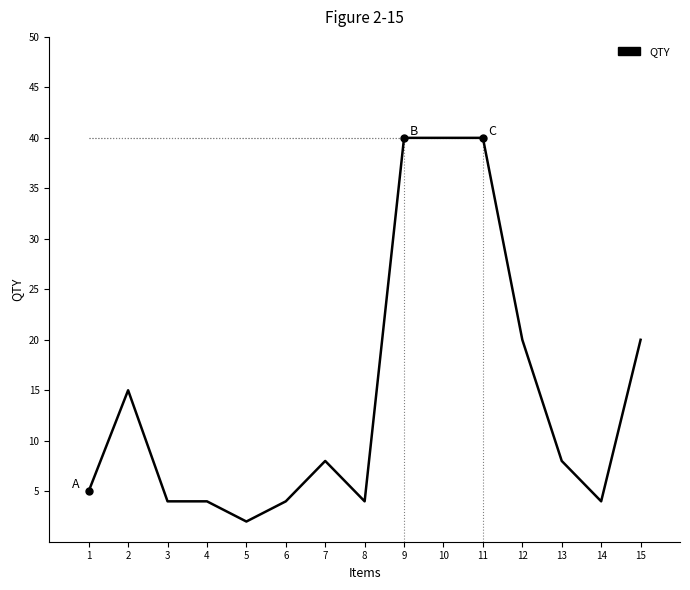

Reading left to right, list all the values displayed in this chart.

1=5	2=15	3=4	4=4	5=2	6=4	7=8	8=4	9=40	10=40	11=40	12=20	13=8	14=4	15=20